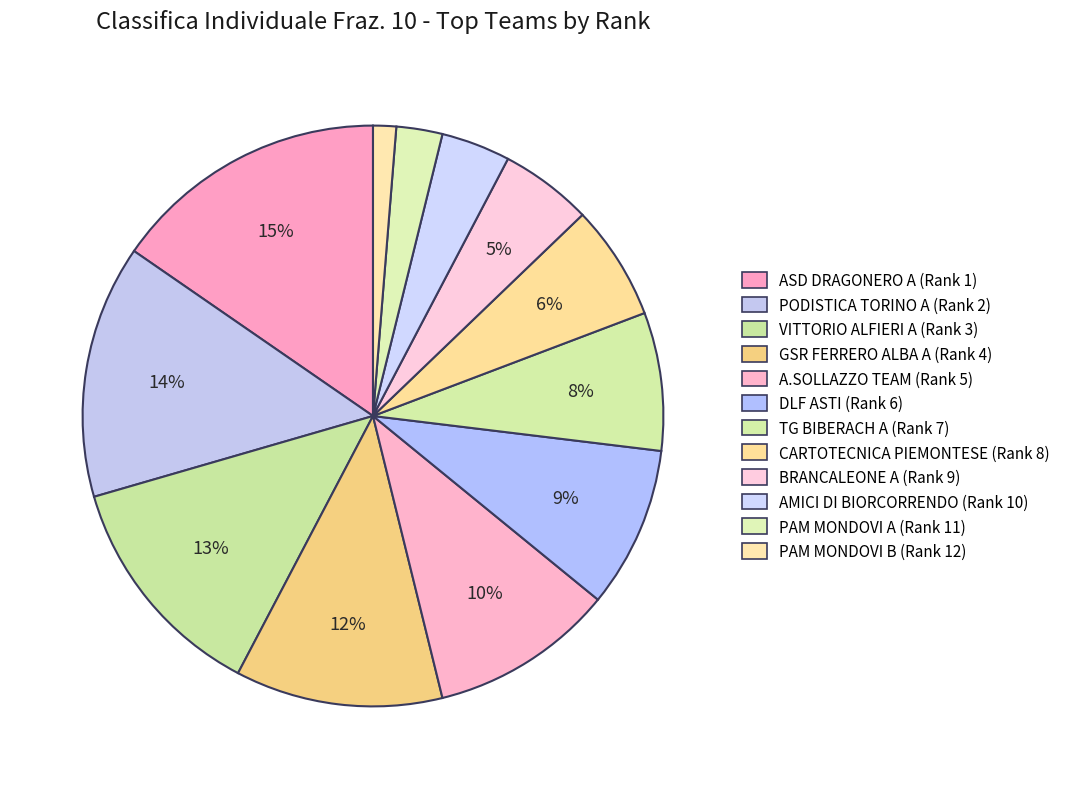

How many segments does this pie chart have?

12